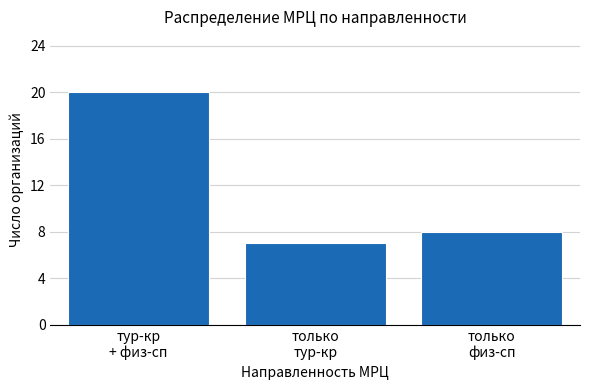

Reading right to left, transcribe all the data shown in this chart.

8	7	20